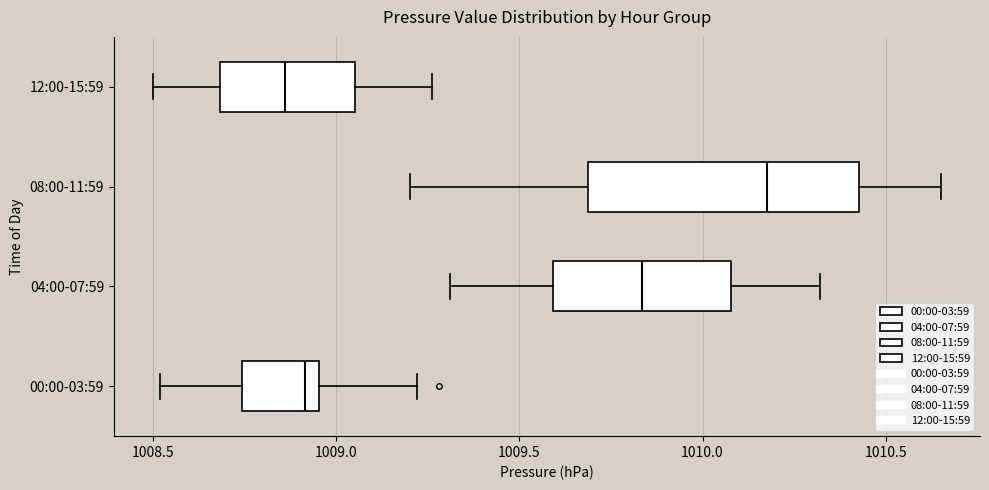

Reading bottom to top, transcribe this box plot: for each box, give where its median line is, the range the box spans, and where its two whiskers end, as read against the x-axis. The values are not printed on the chart, so give them approximately, as read against the axis.

00:00-03:59: median 1008.90, box 1008.75 to 1008.95, whiskers 1008.50 to 1009.20
04:00-07:59: median 1009.85, box 1009.60 to 1010.10, whiskers 1009.30 to 1010.30
08:00-11:59: median 1010.20, box 1009.70 to 1010.45, whiskers 1009.20 to 1010.65
12:00-15:59: median 1008.85, box 1008.70 to 1009.05, whiskers 1008.50 to 1009.25